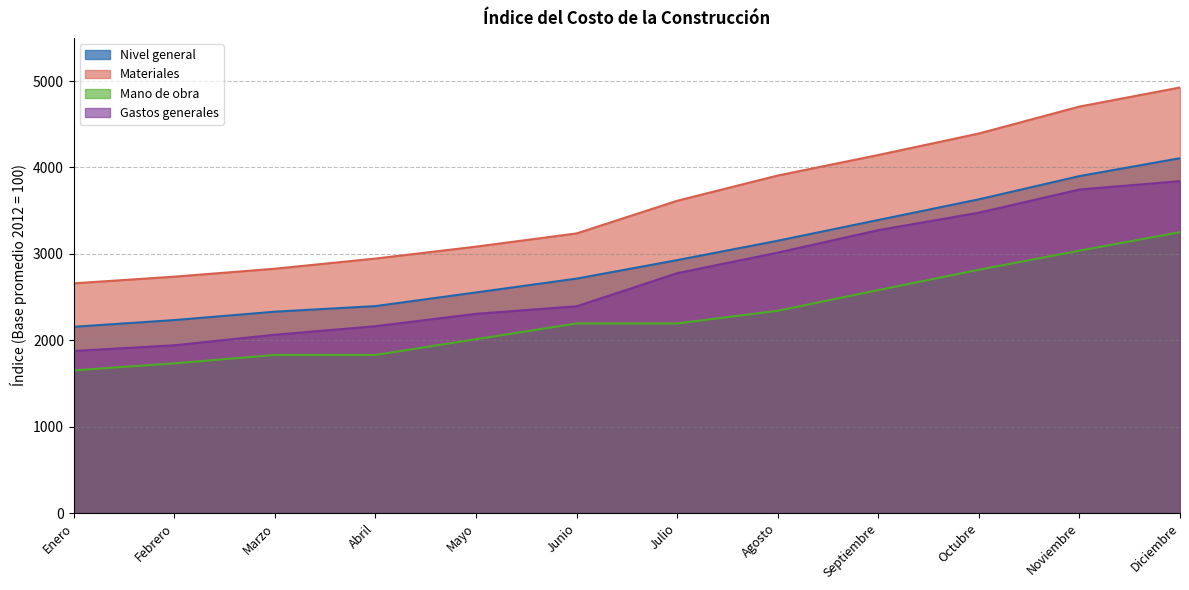

What is the average value of the Gastos generales series?

2739.1